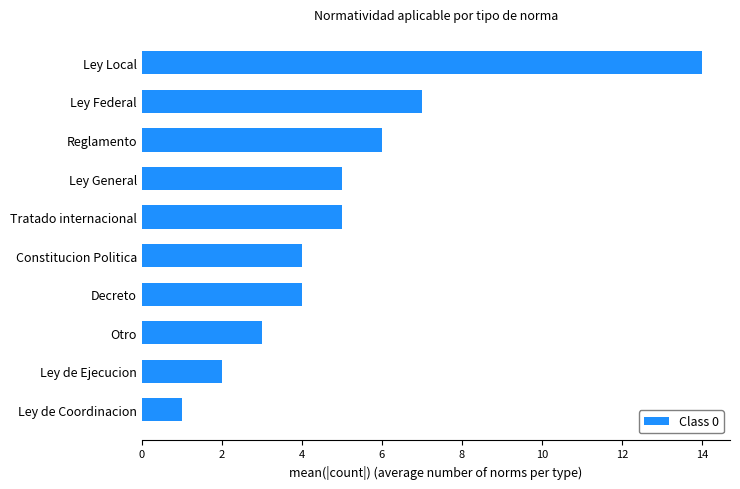

Is it true that the value at Ley Federal is 12?

False